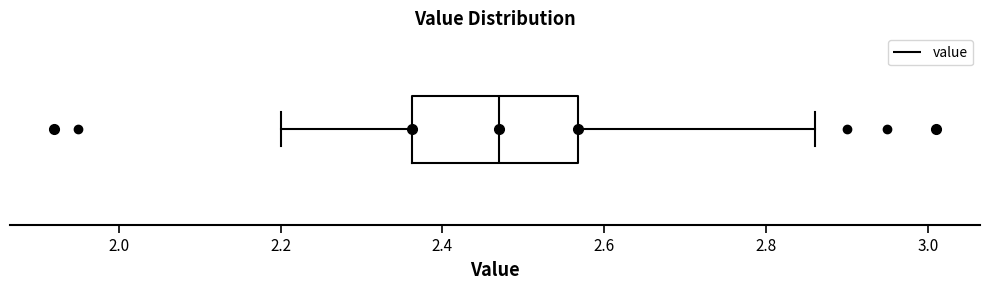

Transcribe this box plot: give where the median line is, the range the box spans, and where the two whiskers end, as read against the x-axis. The values are not printed on the chart, so give them approximately, as read against the axis.

median 2.48, box 2.36 to 2.56, whiskers 2.20 to 2.86